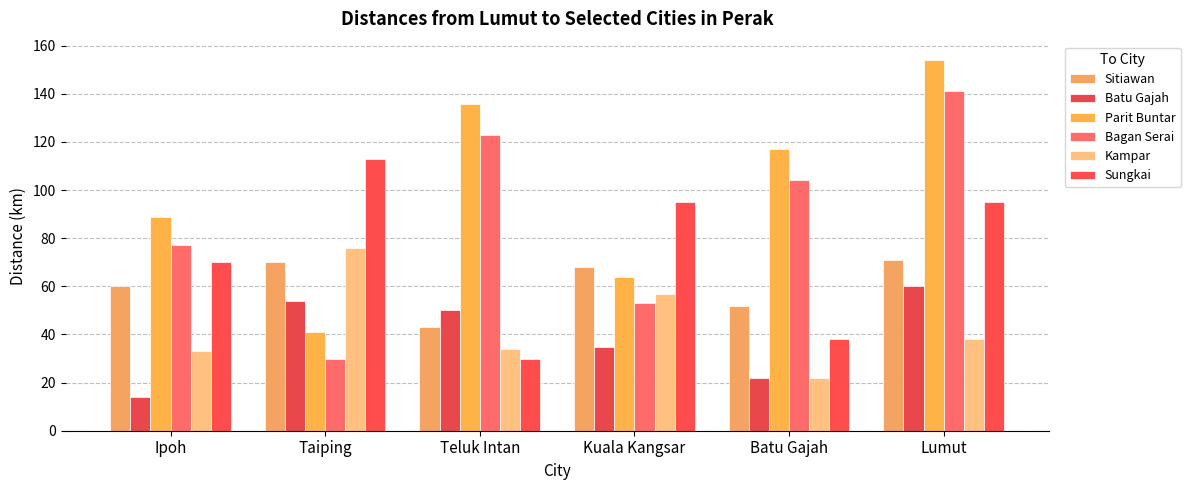

At how many categories does at least one series exceed 58?

6